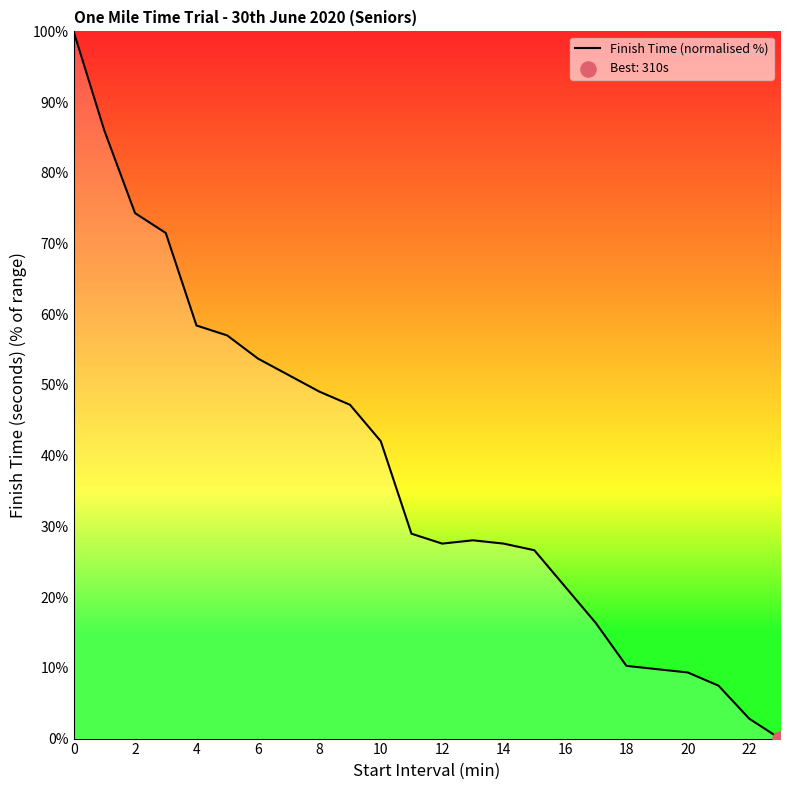

What is the difference between the maximum and minimum values?

100.0